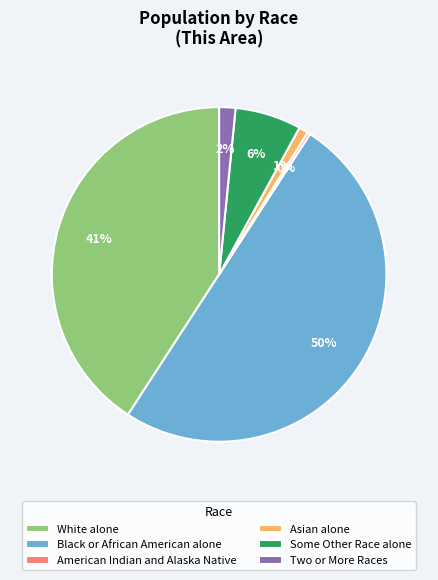

Count the number of slices in the pie.

6